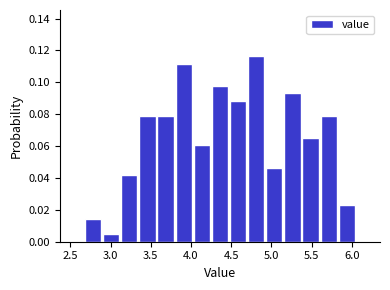

What is the height of the bar covering 5.60 to 5.80 on the x-axis? Neither the bar edges nor the heights are printed on the chart, so give them approximately, as read against the axes.

0.080